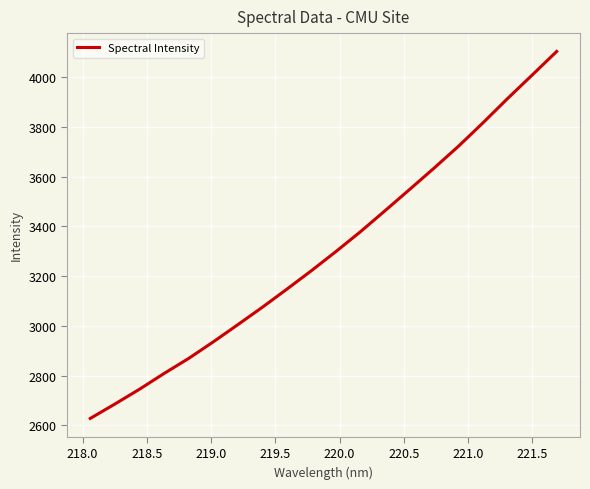

What is the maximum value shown in the chart?

4102.5